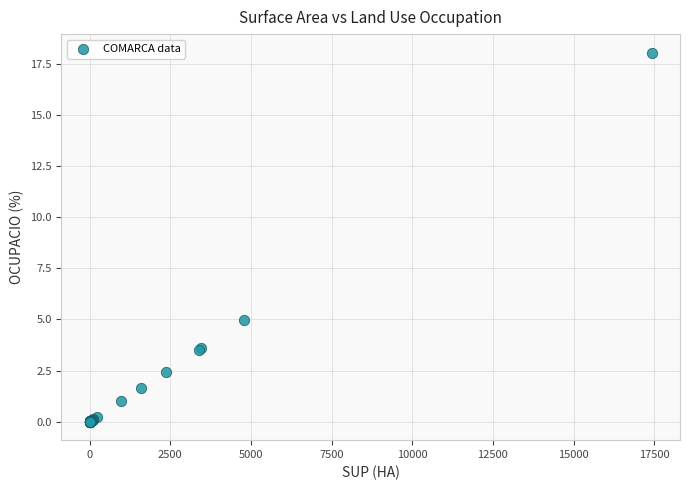

What Y value in the scatter plot is closest to 9?

5.0